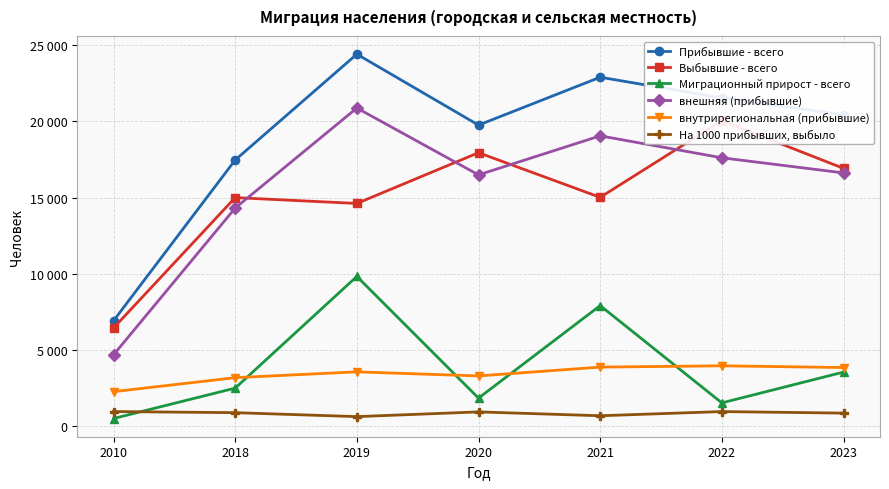

At how many categories does at least one series exceed 20323?

4